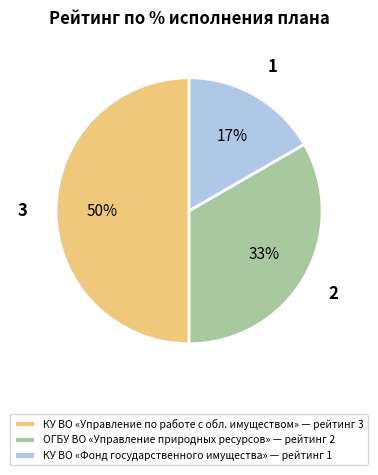

The ОГБУ ВО «Управление природных ресурсов» — рейтинг 2 slice represents 44% of the pie. True or false?

False